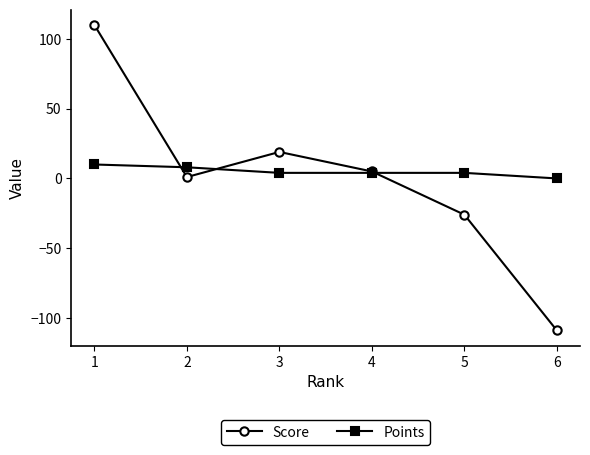

Where is Score nearest to the value 0?

2